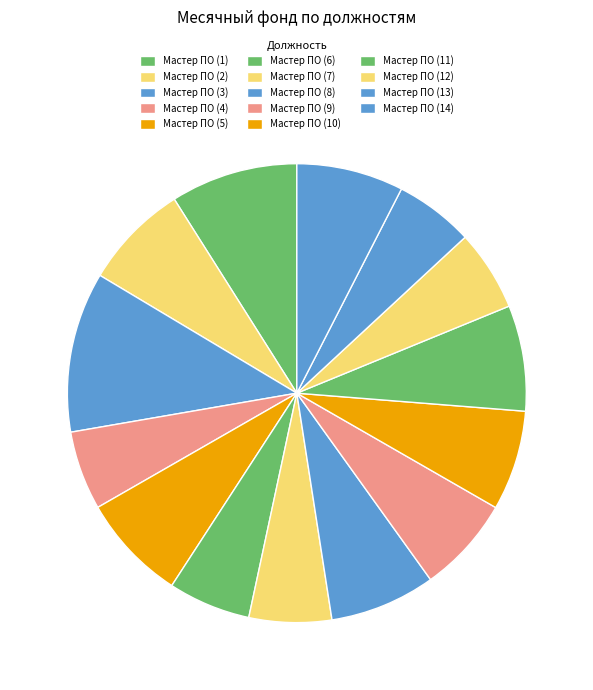

Which has a higher value, Мастер ПО (8) or Мастер ПО (12)?

Мастер ПО (8)